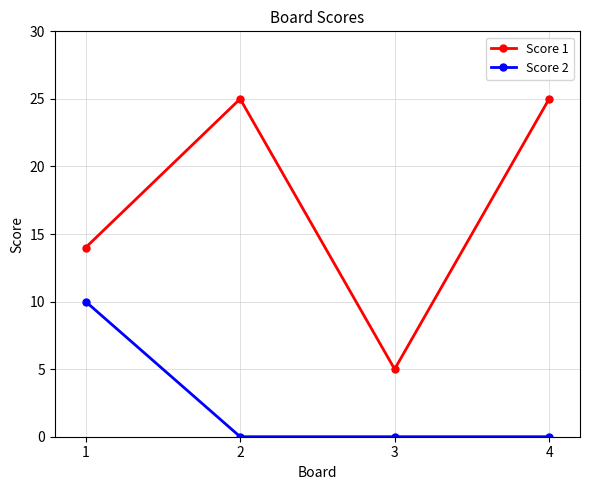

Reading left to right, list all the values displayed in this chart.

Score 1: 1=14	2=25	3=5	4=25
Score 2: 1=10	2=0	3=0	4=0